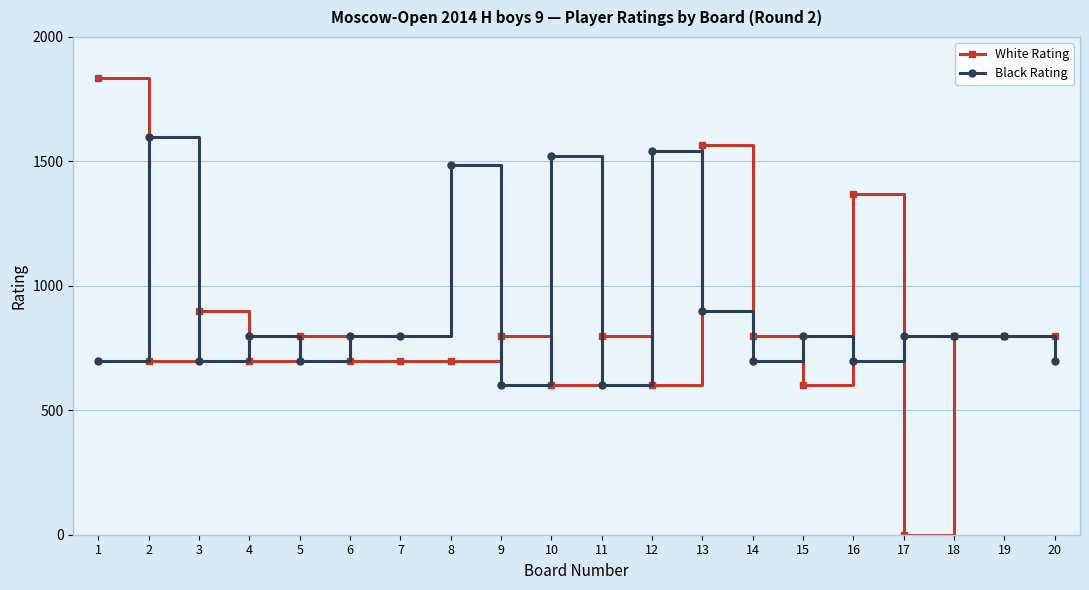

Reading left to right, list all the values displayed in this chart.

White Rating: 1=1836	2=700	3=900	4=700	5=800	6=700	7=700	8=700	9=800	10=600	11=800	12=600	13=1565	14=800	15=600	16=1367	17=0	18=800	19=800	20=800
Black Rating: 1=700	2=1597	3=700	4=800	5=700	6=800	7=800	8=1485	9=600	10=1522	11=600	12=1543	13=900	14=700	15=800	16=700	17=800	18=800	19=800	20=700